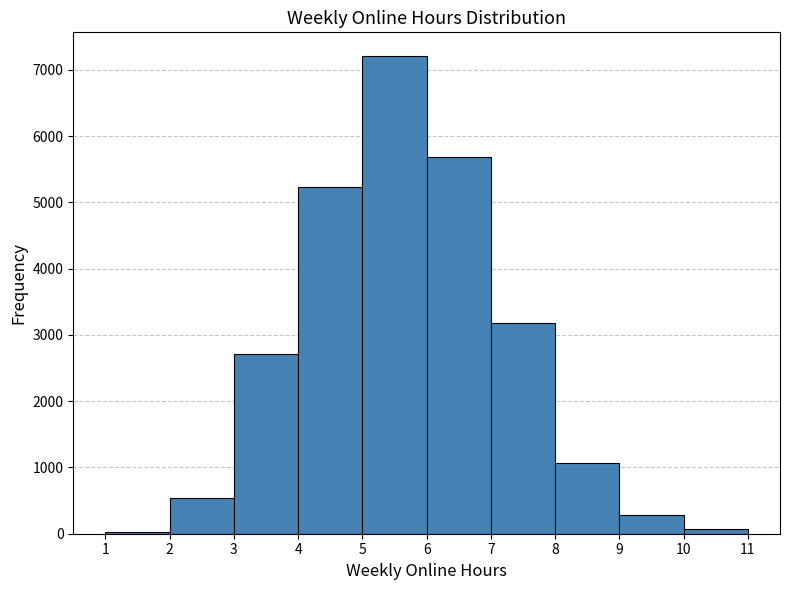

What is the height of the bar covering 4 to 5 on the x-axis? The values are not printed on the chart, so give them approximately, as read against the axis.

5200